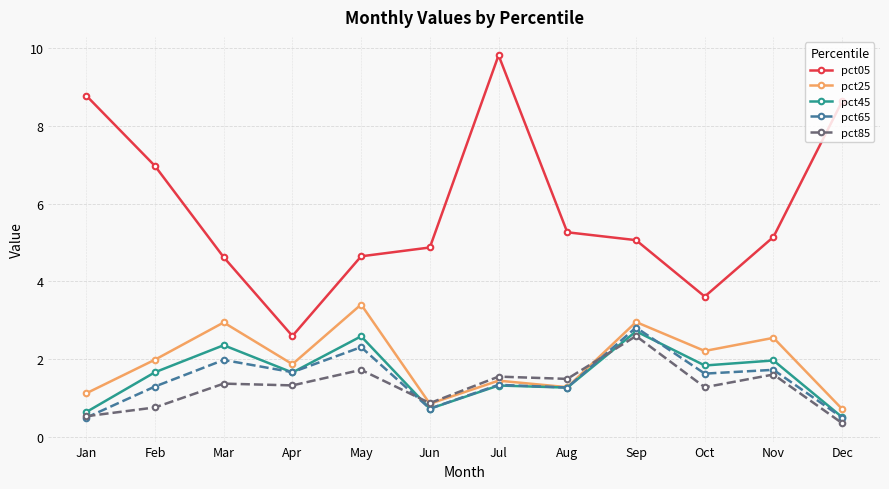

What is the minimum value for pct45?

0.5